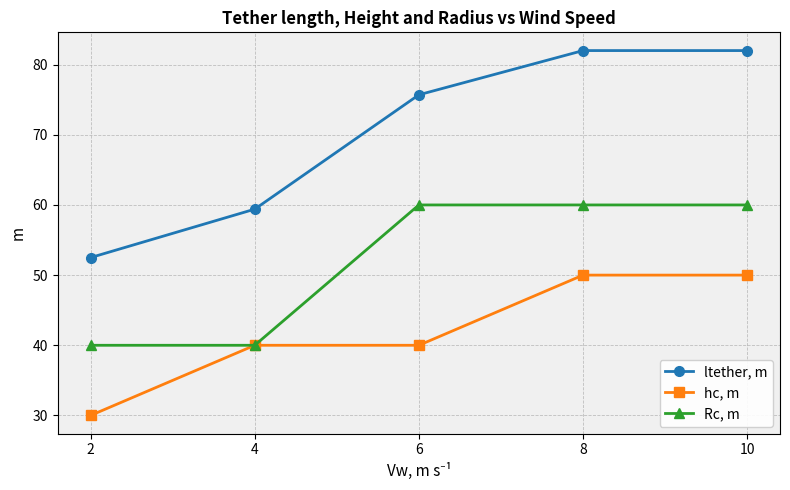

True or false: Rc, m has more than 1 interior local peaks.

False